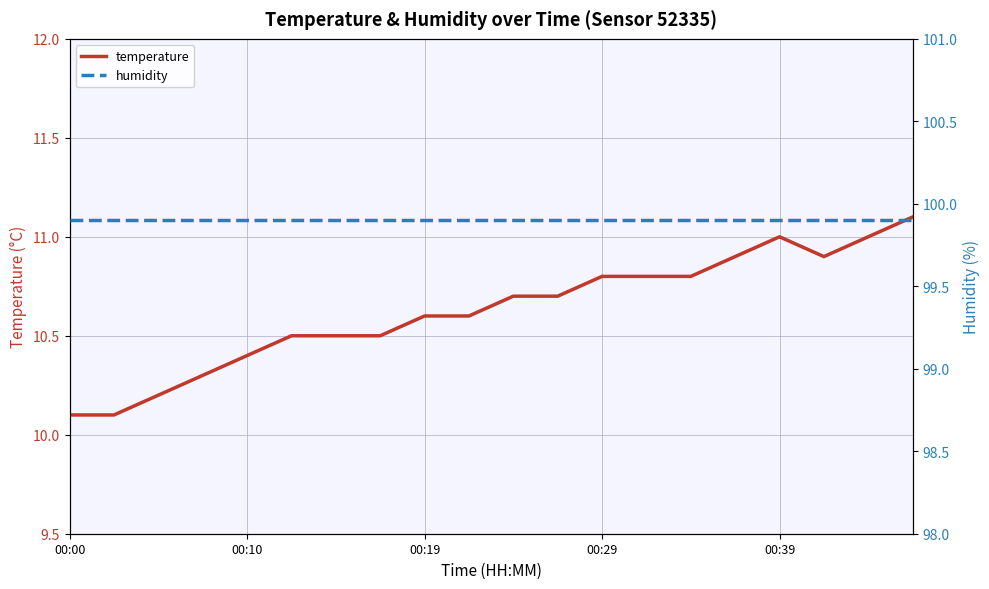

What is the lowest value of the temperature series?

10.1